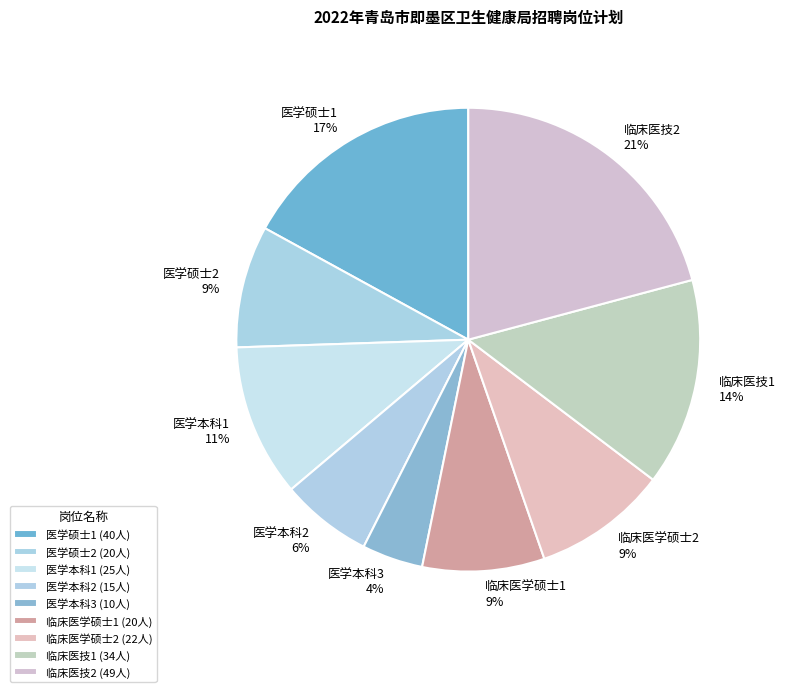

Which slice is the largest?

临床医技2